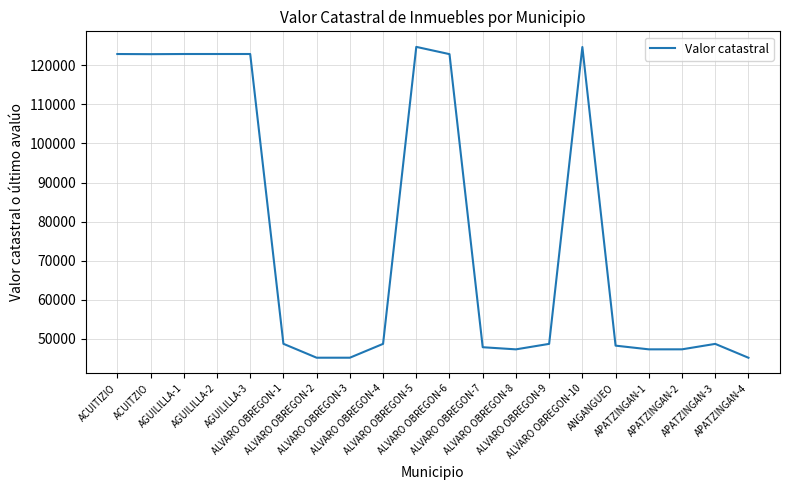

What is the difference between the maximum and minimum values?

79623